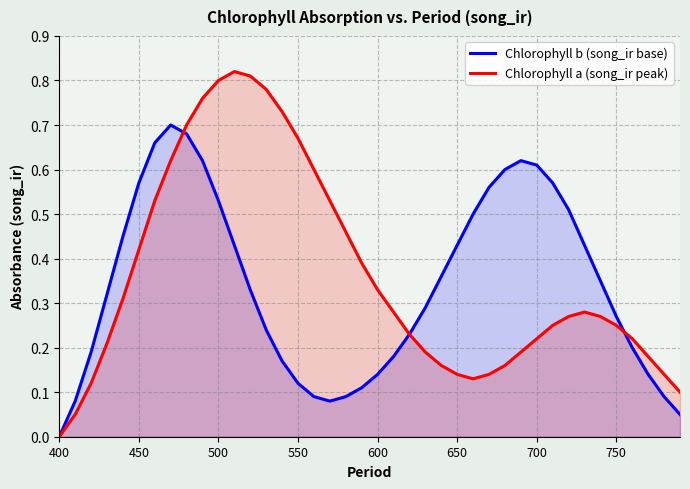

True or false: Chlorophyll b (song_ir base) has a value of 0.3 at 500.

False